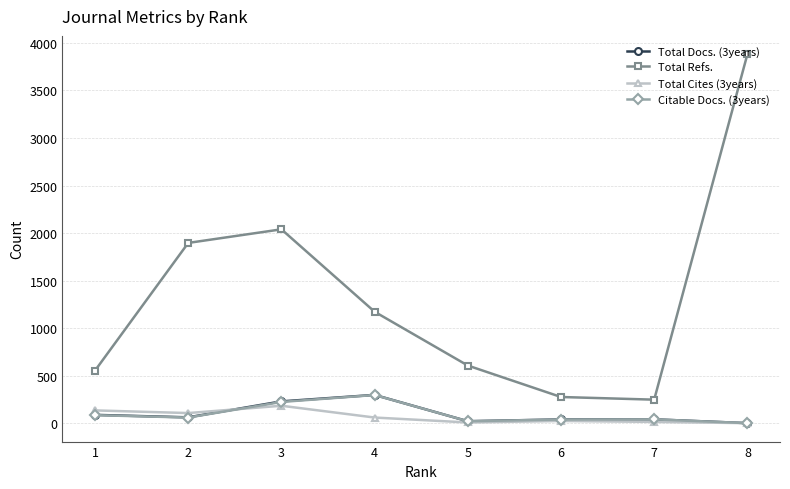

How many data points in Total Cites (3years) are less than 59?

4